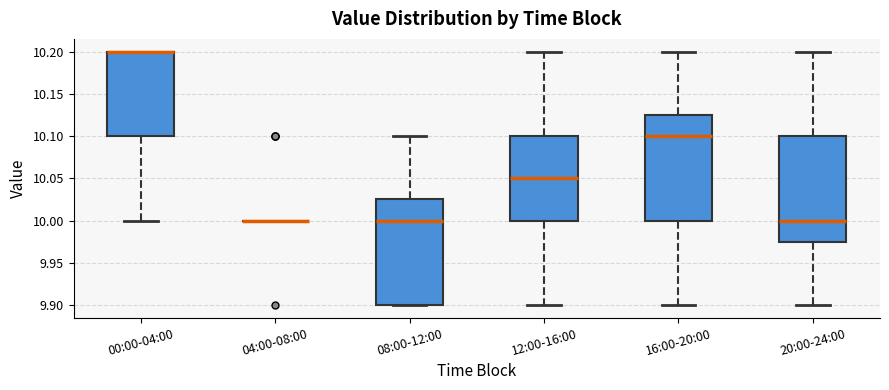

Reading left to right, transcribe this box plot: for each box, give where its median line is, the range the box spans, and where its two whiskers end, as read against the y-axis. The values are not printed on the chart, so give them approximately, as read against the axis.

00:00-04:00: median 10.200 (drawn on the box's upper edge), box 10.100 to 10.200, whiskers 10.000 to 10.200
04:00-08:00: box collapsed to a line at 10.000, whiskers 10.000 to 10.000
08:00-12:00: median 10.000, box 9.900 to 10.025, whiskers 9.900 to 10.100
12:00-16:00: median 10.050, box 10.000 to 10.100, whiskers 9.900 to 10.200
16:00-20:00: median 10.100, box 10.000 to 10.125, whiskers 9.900 to 10.200
20:00-24:00: median 10.000, box 9.975 to 10.100, whiskers 9.900 to 10.200